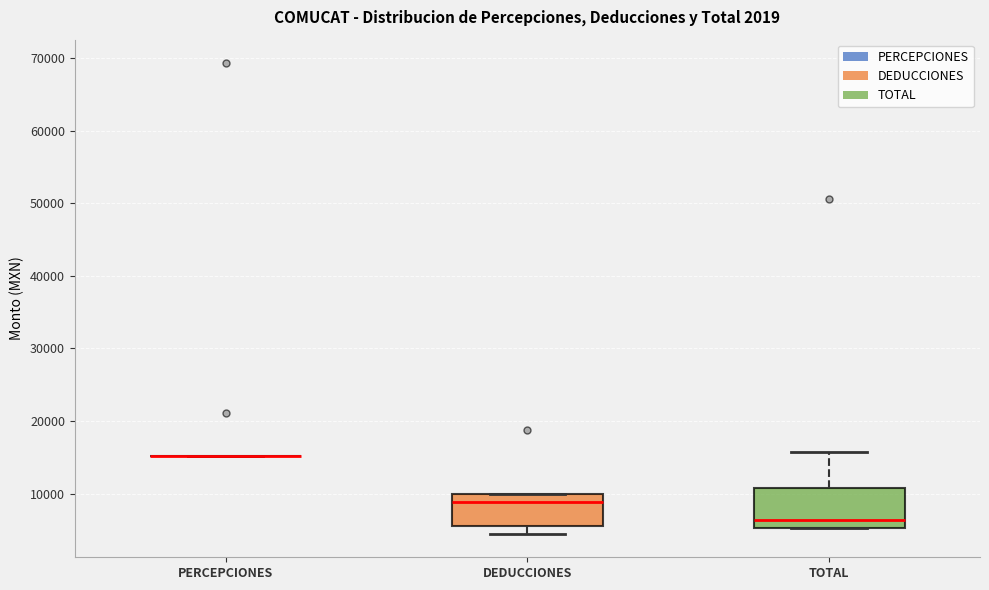

Comparing the boxes themselves (not the whiskers), which one is the tallest?

TOTAL